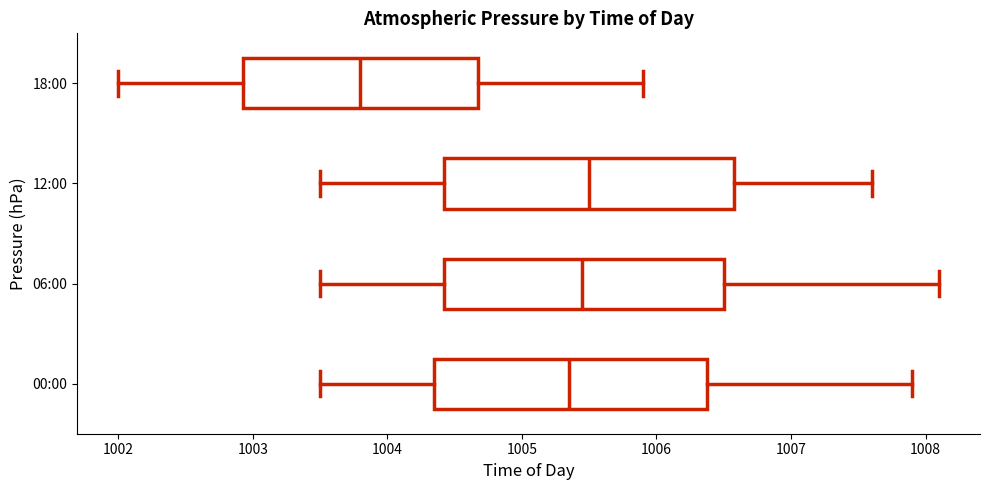

Which box has the furthest to the left median line?

18:00